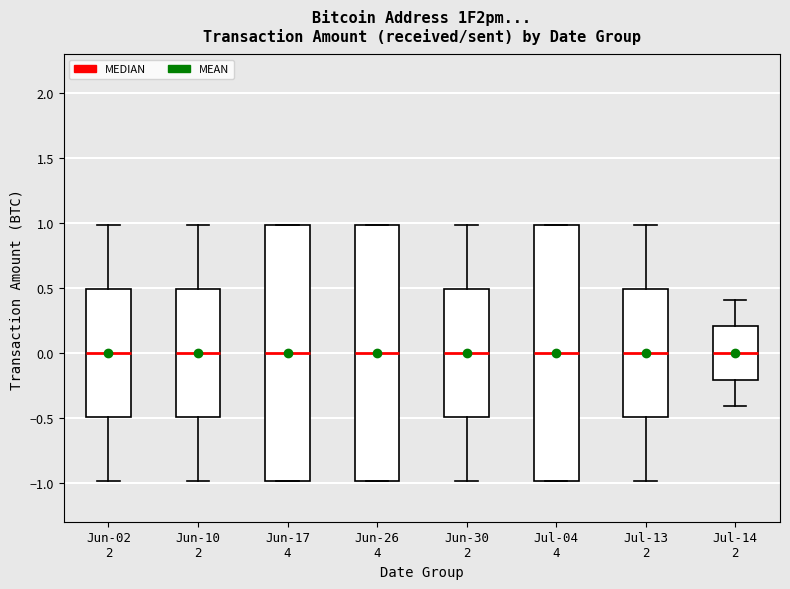

Where does the median line of the box for Jun-17 4 sit on the y-axis? The values are not printed on the chart, so give them approximately, as read against the axis.

0.0